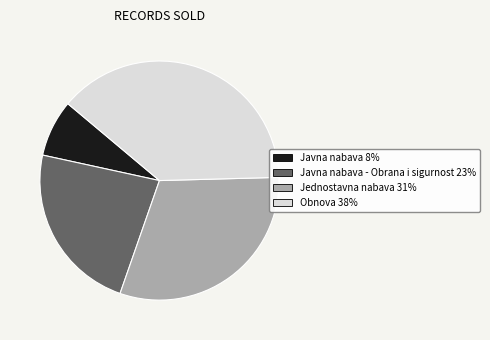

Is there a majority slice in this chart?

No